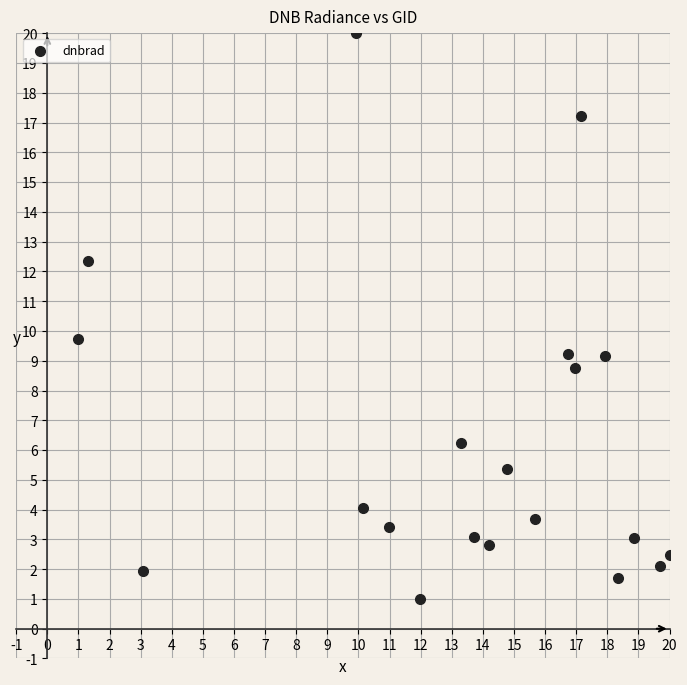

What is the range of Y values (max minus min)?

19.0